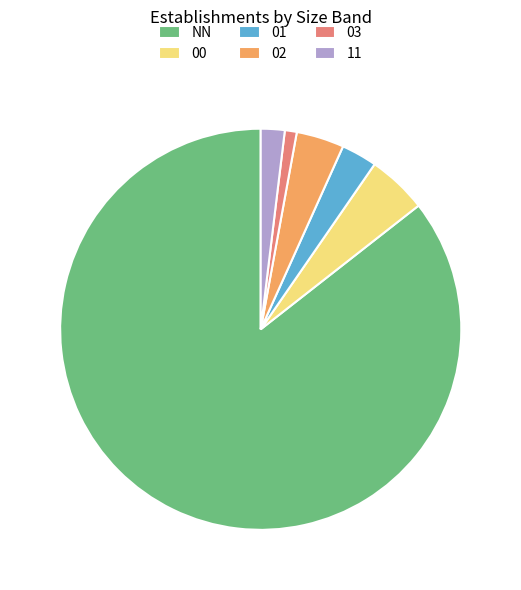

Do 11 and 03 together represent more than half of the pie?

No